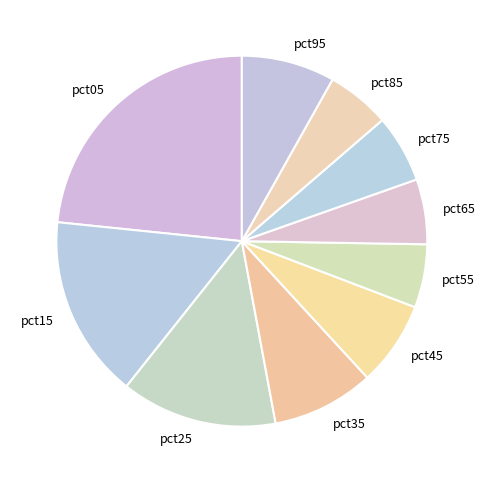

Which category has the biggest portion of the pie?

pct05